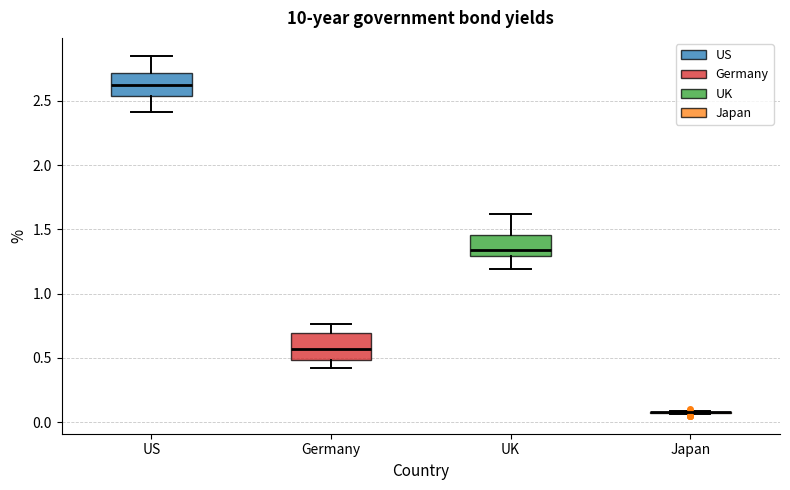

Reading left to right, read every box against the y-axis: the position of its median line, the range the box covers, and the ends of its whiskers. The values are not printed on the chart, so give them approximately, as read against the axis.

US: median 2.60, box 2.55 to 2.70, whiskers 2.40 to 2.85
Germany: median 0.55, box 0.50 to 0.70, whiskers 0.40 to 0.75
UK: median 1.35, box 1.30 to 1.45, whiskers 1.20 to 1.60
Japan: box collapsed to a line at 0.10, whiskers 0.05 to 0.10